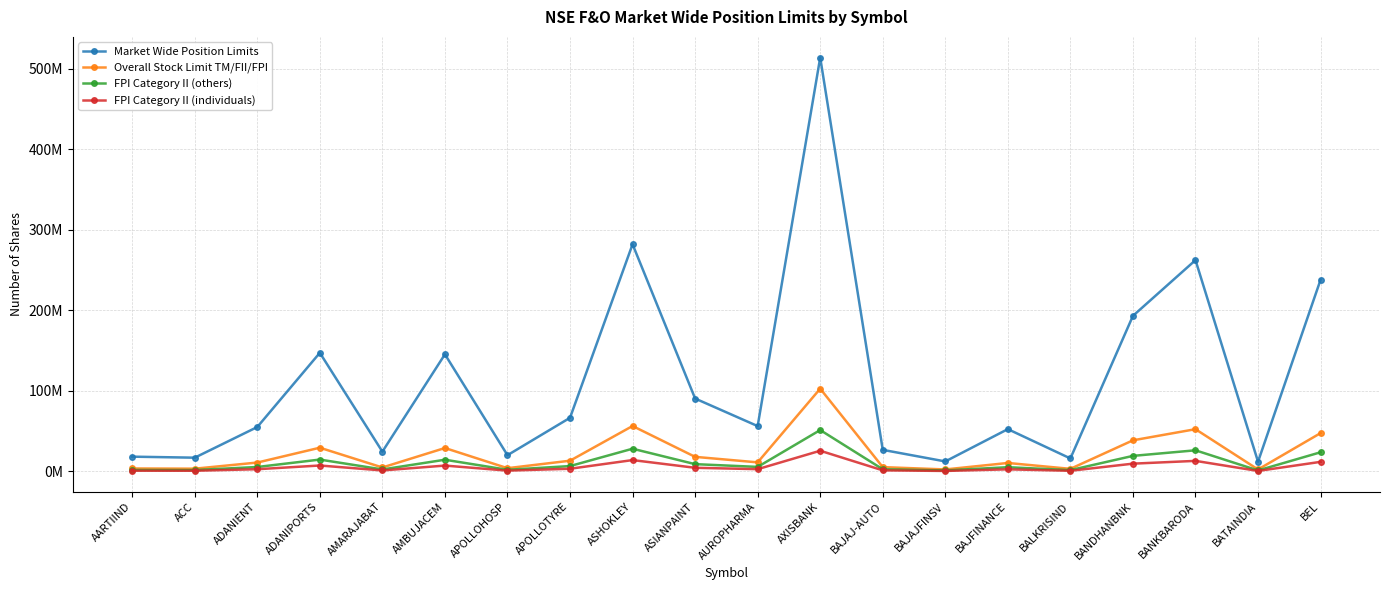

At which category does the chart reach its peak across all series?

AXISBANK